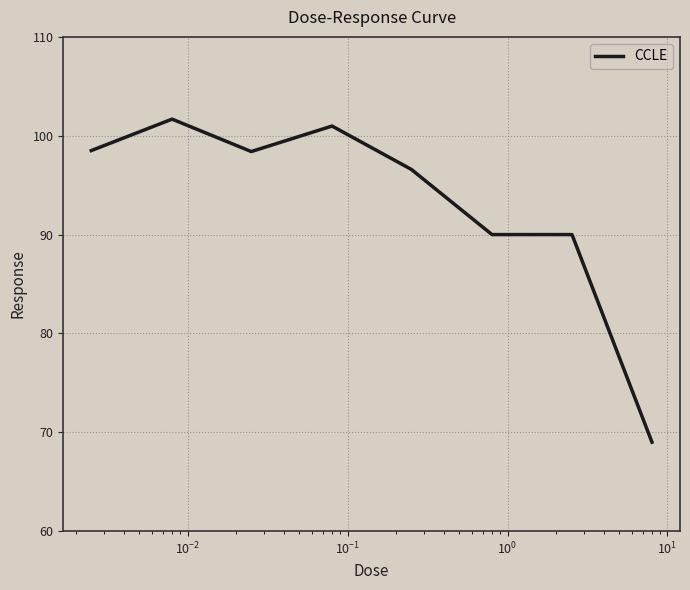

True or false: there are more than 1 points higher than both neighbors.

True